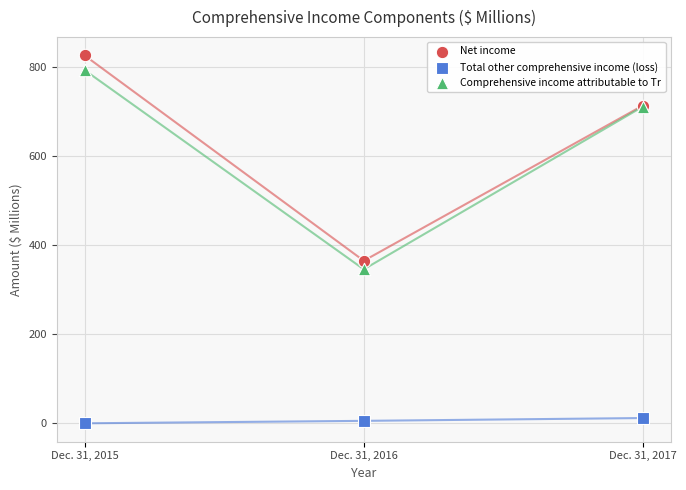

What are all the series names shown in the legend?

Net income, Total other comprehensive income (loss), Comprehensive income attributable to Tr